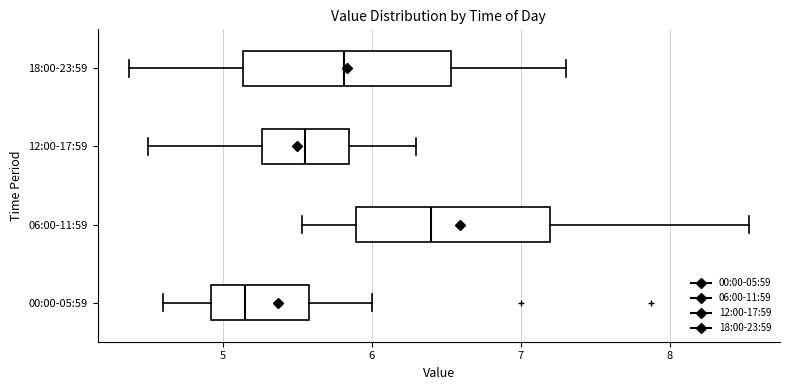

Reading bottom to top, read every box against the x-axis: the position of its median line, the range the box covers, and the ends of its whiskers. The values are not printed on the chart, so give them approximately, as read against the axis.

00:00-05:59: median 5.2, box 4.9 to 5.6, whiskers 4.6 to 6.0
06:00-11:59: median 6.4, box 5.9 to 7.2, whiskers 5.5 to 8.5
12:00-17:59: median 5.6, box 5.3 to 5.8, whiskers 4.5 to 6.3
18:00-23:59: median 5.8, box 5.1 to 6.5, whiskers 4.4 to 7.3